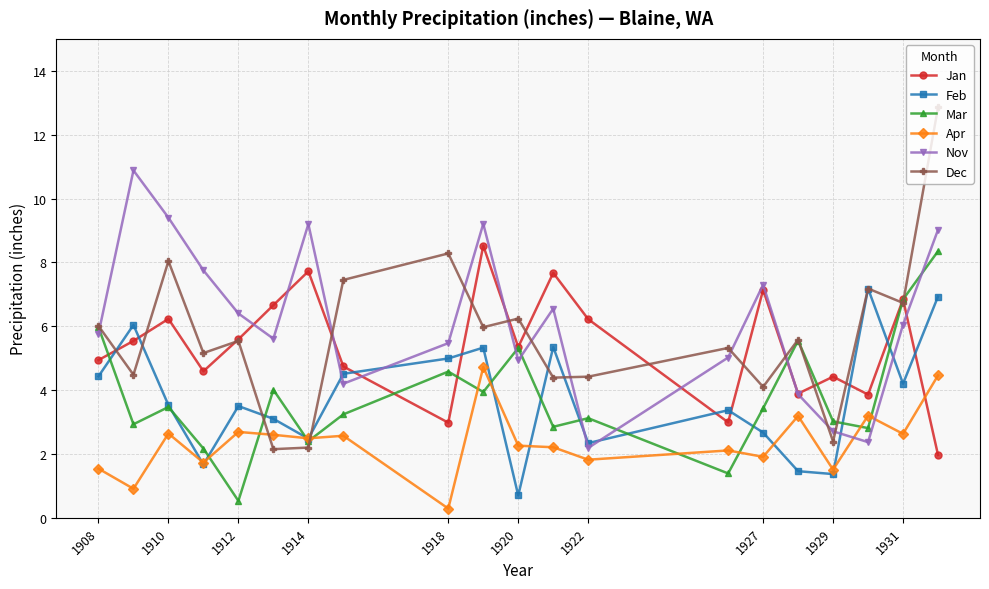

What are all the series names shown in the legend?

Jan, Feb, Mar, Apr, Nov, Dec